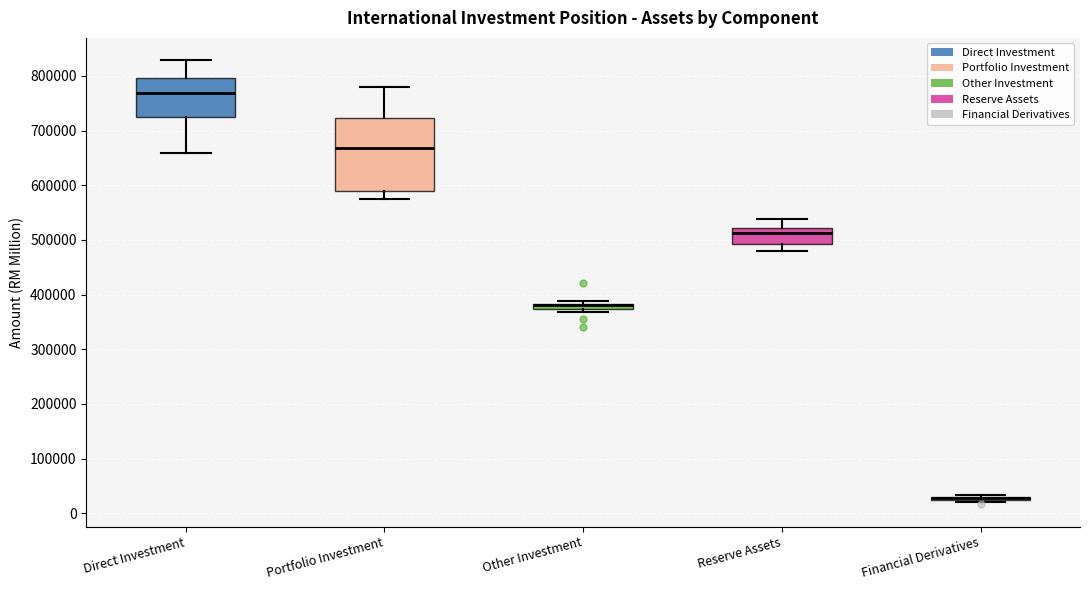

Where does the lower whisker of the box for Portfolio Investment end on the y-axis? The values are not printed on the chart, so give them approximately, as read against the axis.

570000